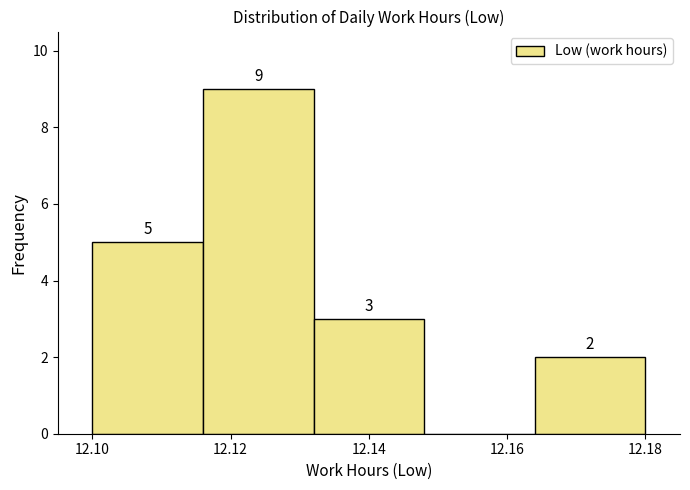

Which range on the x-axis has the tallest bar?

12.116 to 12.132